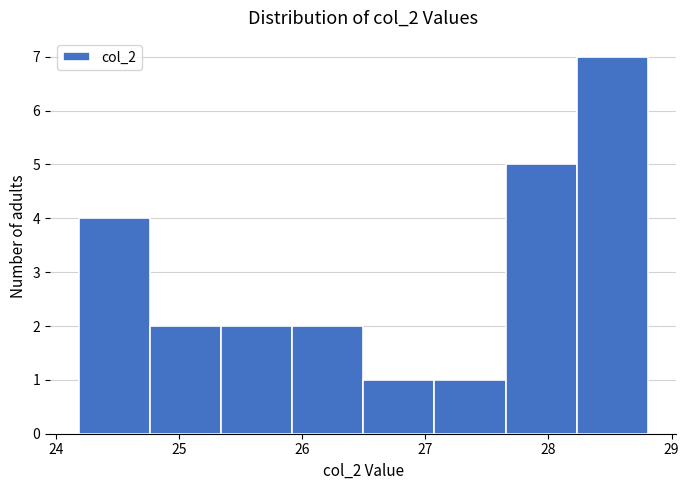

Reading left to right, transcribe this chart: for each bar, give the range it covers on the x-axis and its height. Neither the bar edges nor the heights are printed on the chart, so give them approximately, as read against the axes.

24.2 to 24.8: 4
24.8 to 25.3: 2
25.3 to 25.9: 2
25.9 to 26.5: 2
26.5 to 27.1: 1
27.1 to 27.7: 1
27.7 to 28.2: 5
28.2 to 28.8: 7